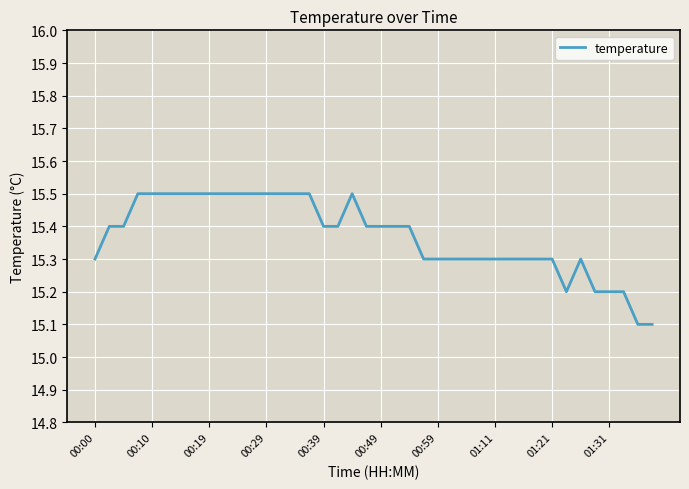

What is the minimum value shown in the chart?

15.1